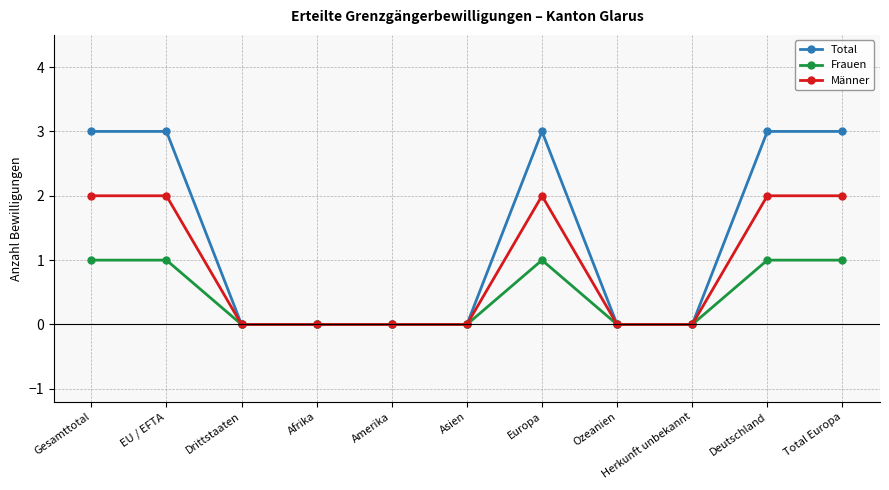

How many lines are shown in the chart?

3